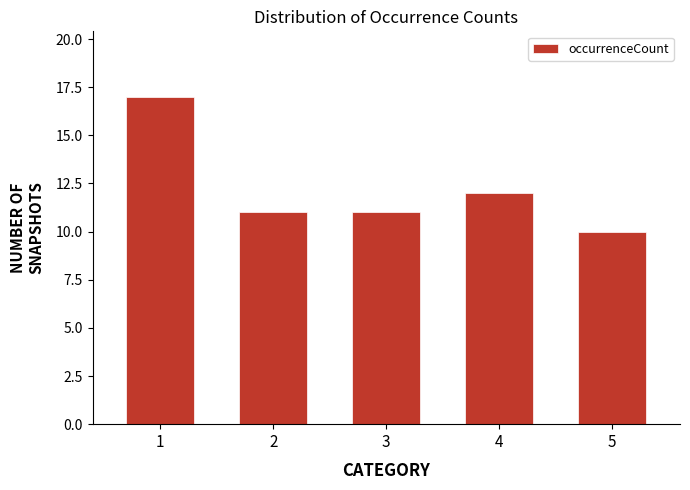

Reading left to right, transcribe all the data shown in this chart.

17	11	11	12	10